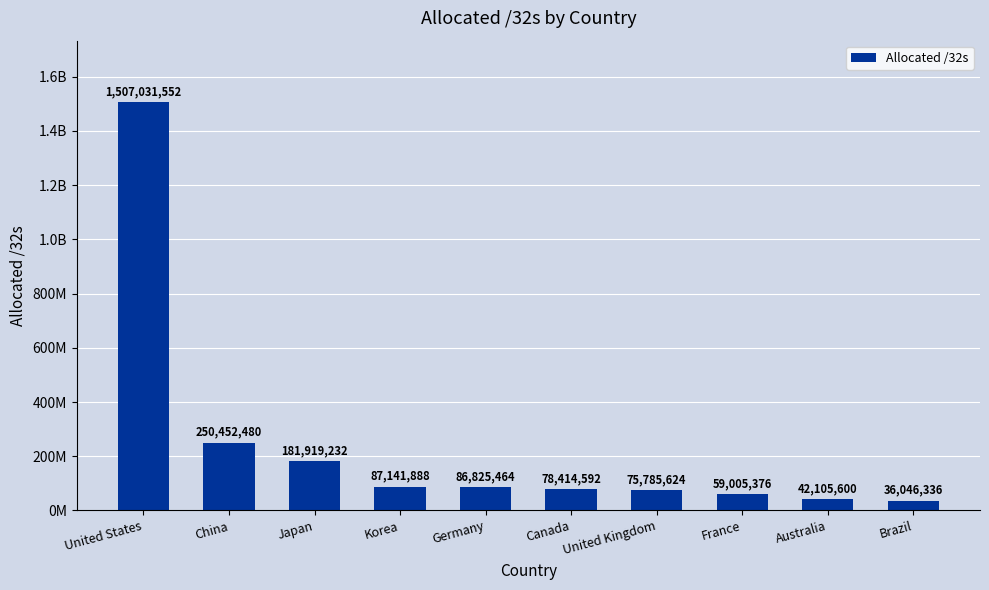

What is the greatest value displayed?

1507031552